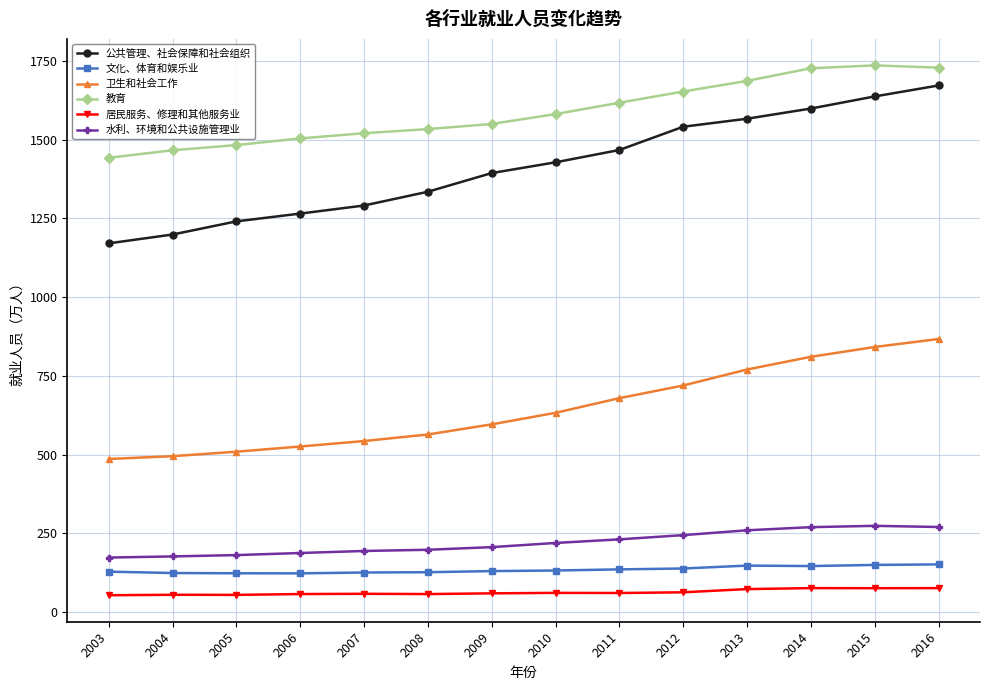

How many lines are shown in the chart?

6